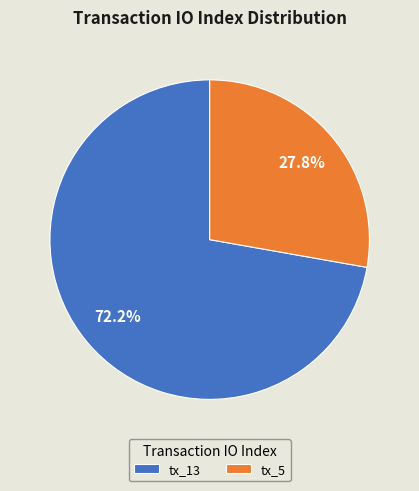

What is the largest slice in the pie chart?

tx_13